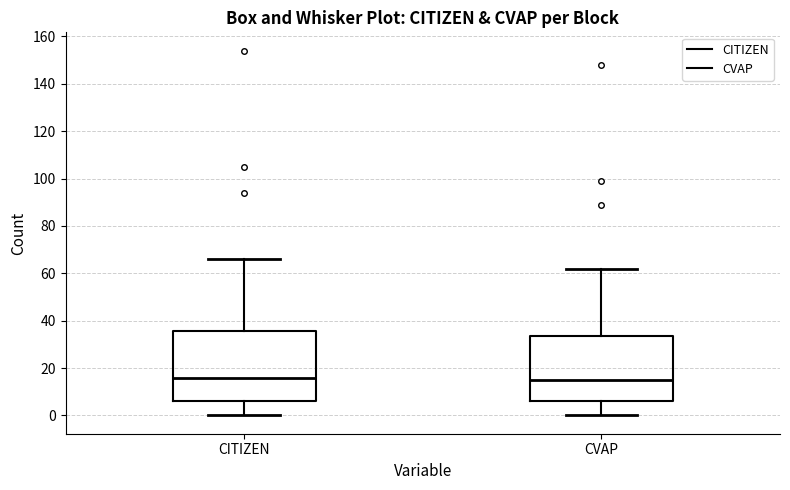

Comparing the boxes themselves (not the whiskers), which one is the tallest?

CITIZEN